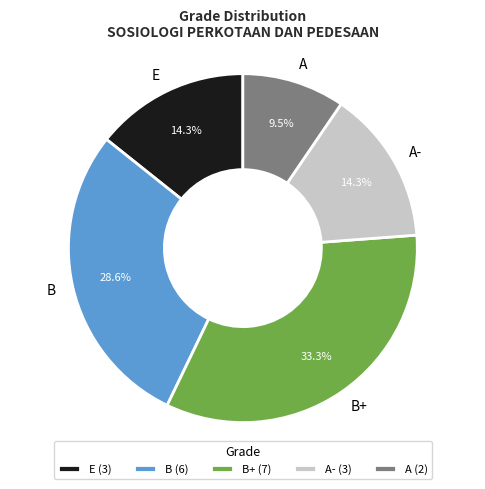

Combined, do E and B+ account for over 50%?

No